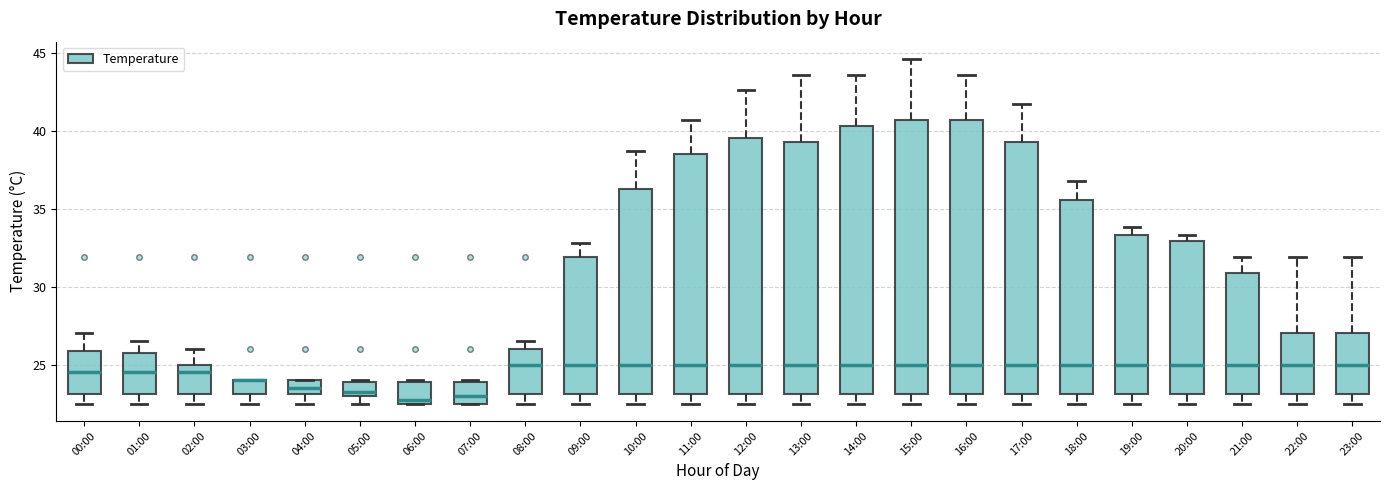

Where does the upper whisker of the box for 13:00 end on the y-axis? The values are not printed on the chart, so give them approximately, as read against the axis.

43.5